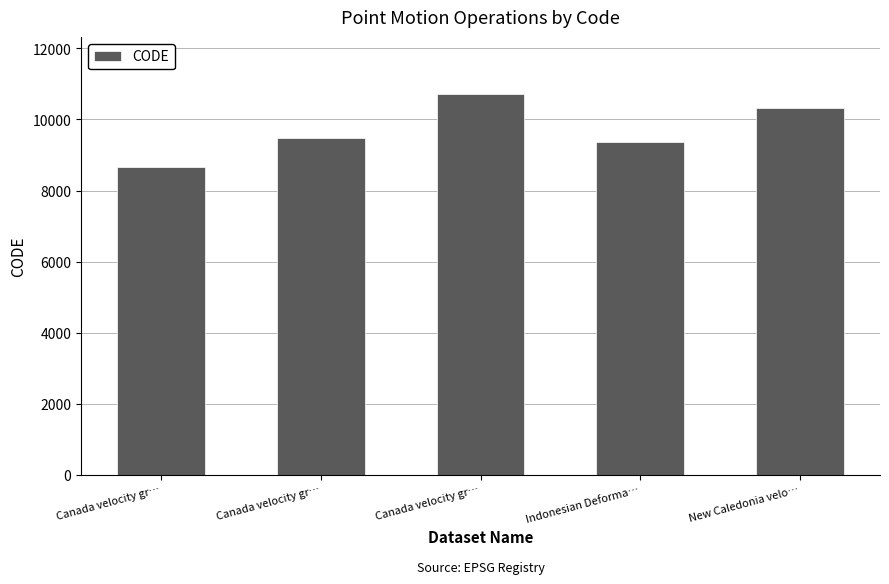

How many bars are there in total?

5